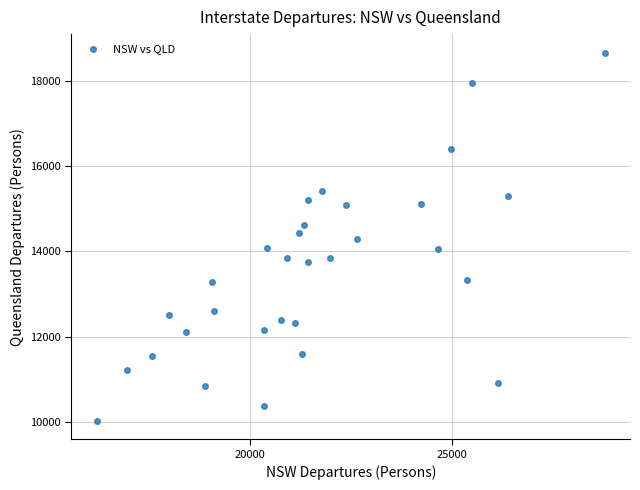

What is the range of X values (max minus min)?

12570